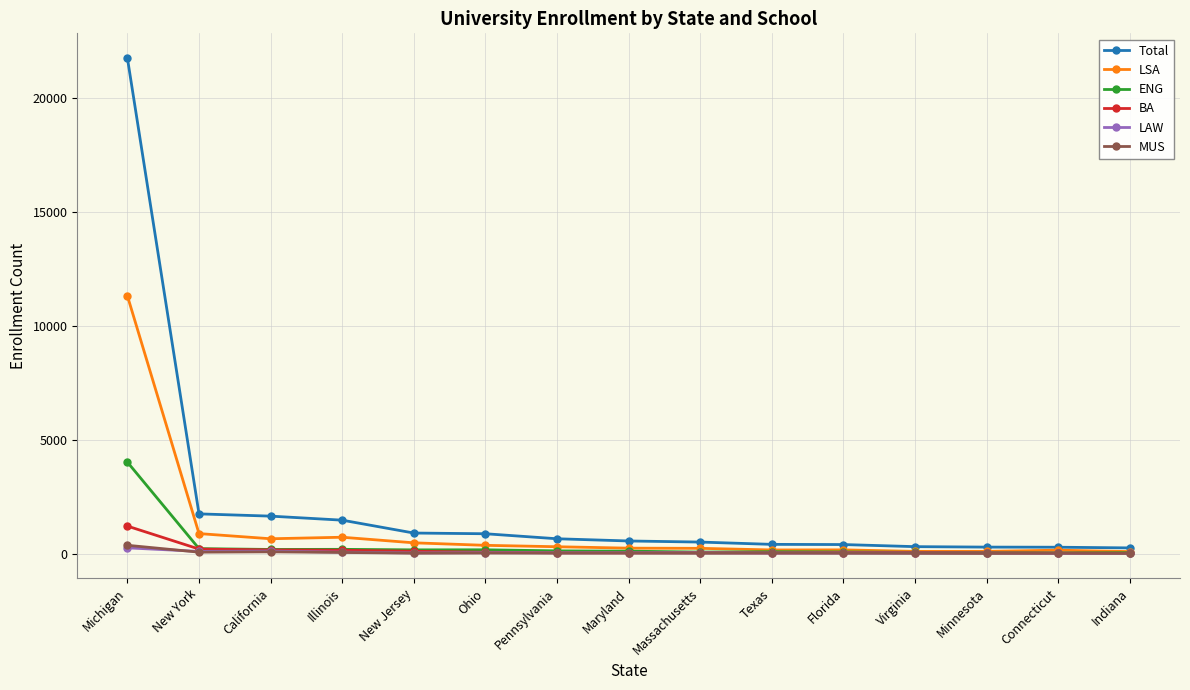

What is the sum of the MUS values at Massachusetts and Connecticut?

36